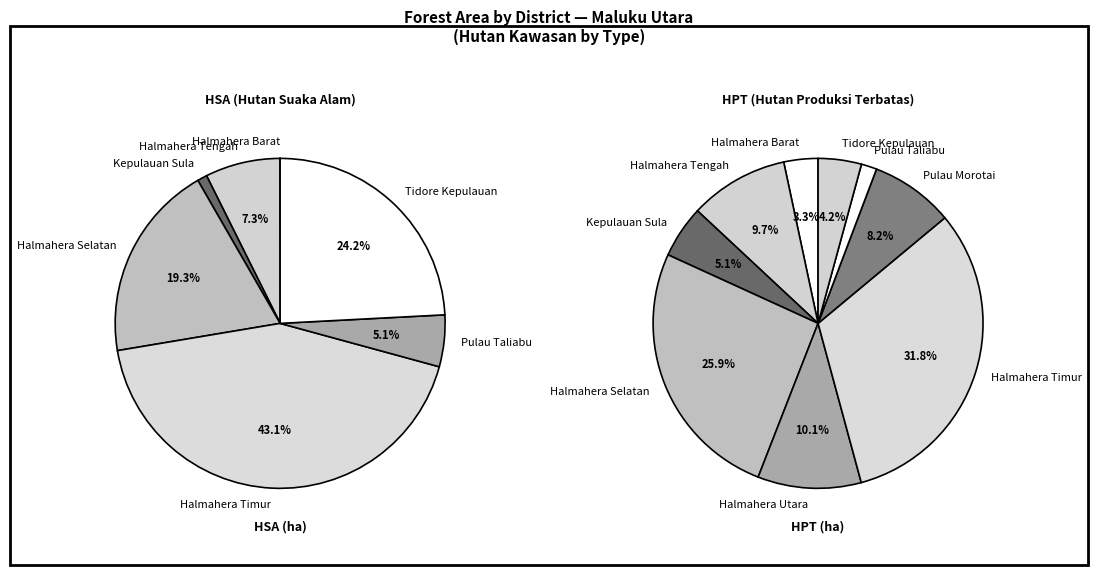

What is the largest slice in the pie chart?

Halmahera Timur